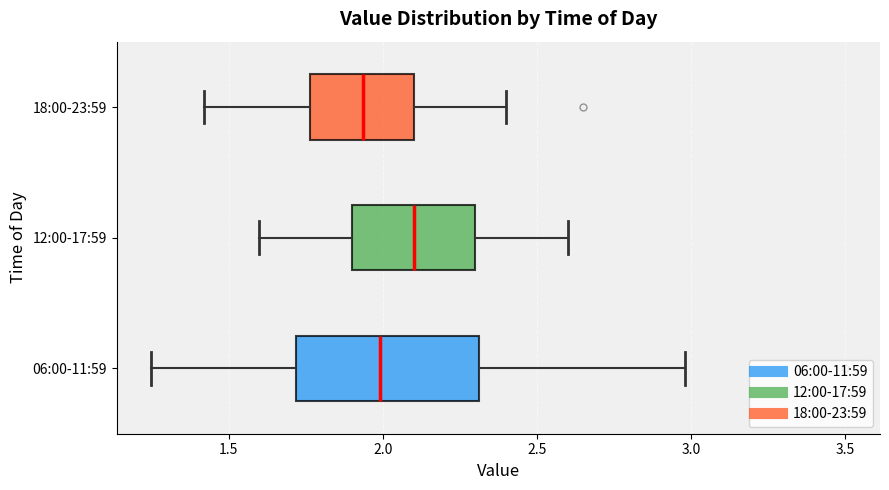

Reading bottom to top, read every box against the x-axis: the position of its median line, the range the box covers, and the ends of its whiskers. The values are not printed on the chart, so give them approximately, as read against the axis.

06:00-11:59: median 2.00, box 1.70 to 2.30, whiskers 1.25 to 3.00
12:00-17:59: median 2.10, box 1.90 to 2.30, whiskers 1.60 to 2.60
18:00-23:59: median 1.95, box 1.75 to 2.10, whiskers 1.40 to 2.40